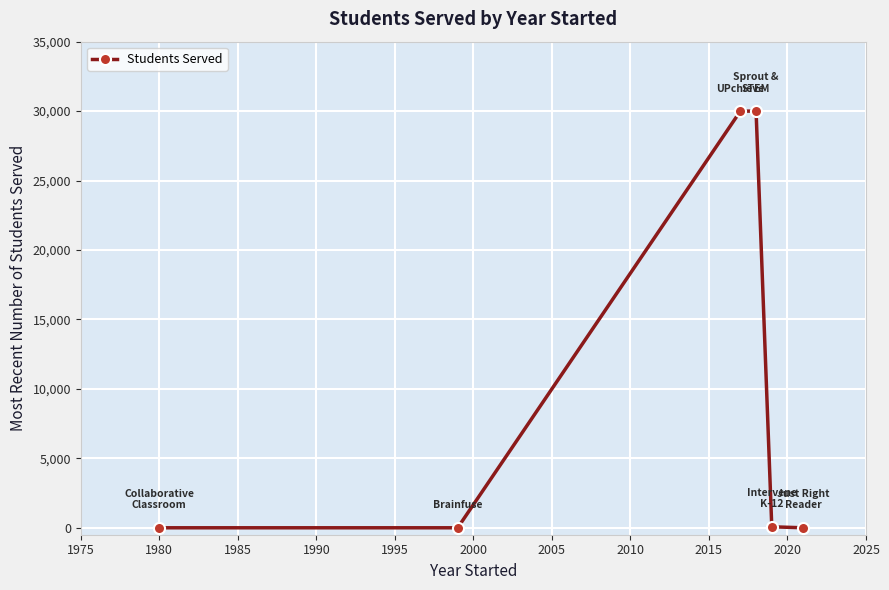

What is the sum of all values?

60070